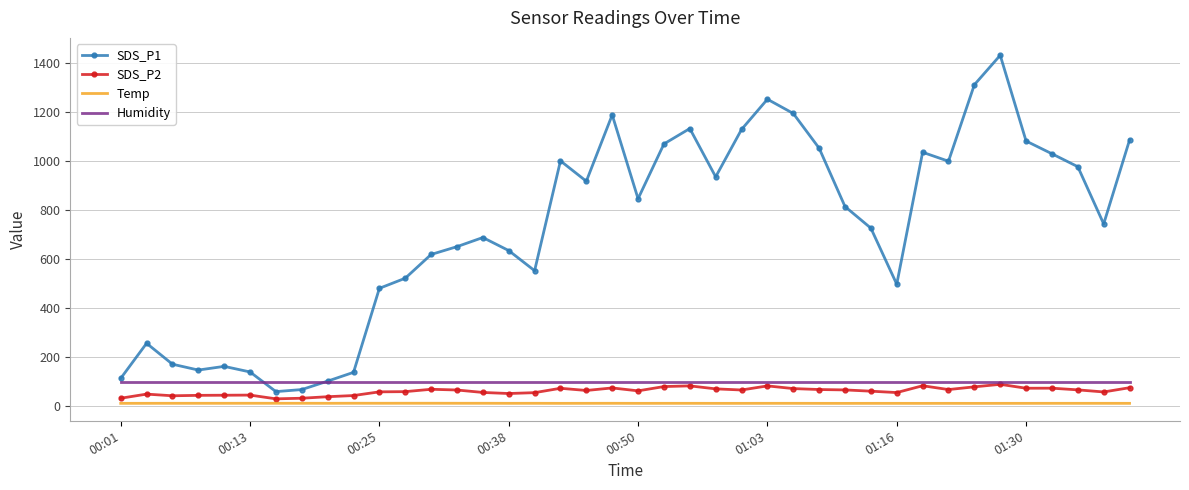

Which series has the largest range (max minus min)?

SDS_P1